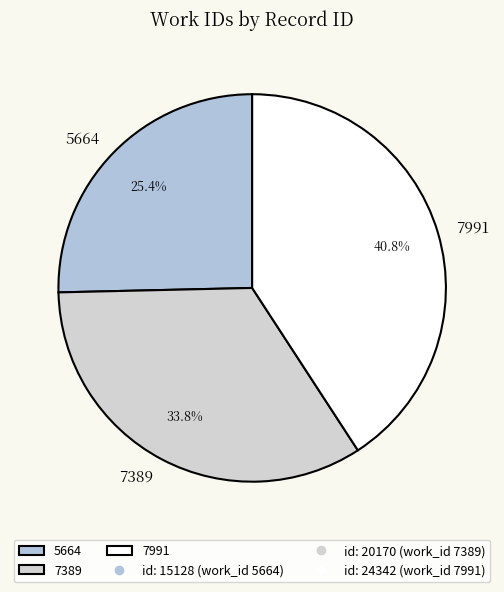

Does 5664 account for over 50% of the chart?

No